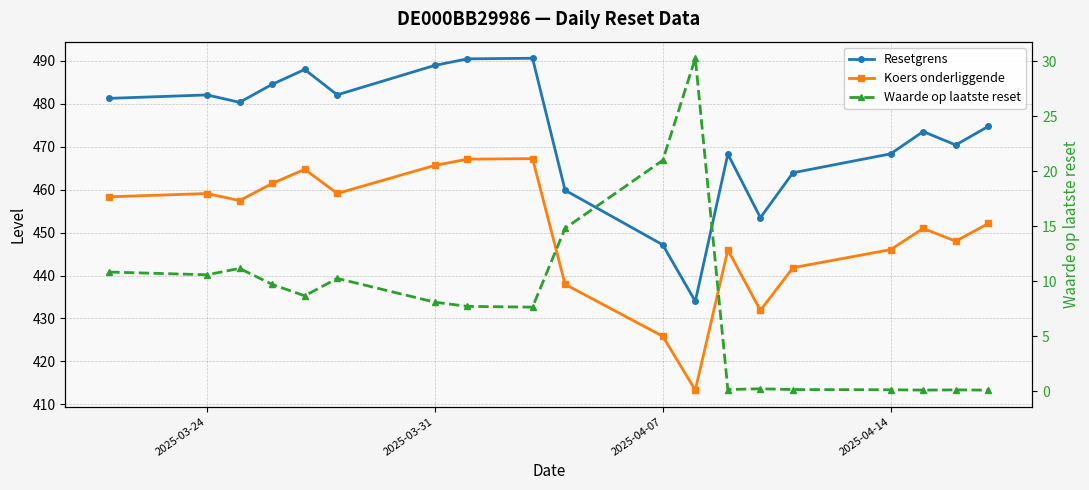

What is the difference between the maximum and minimum values in the Koers onderliggende series?

53.9